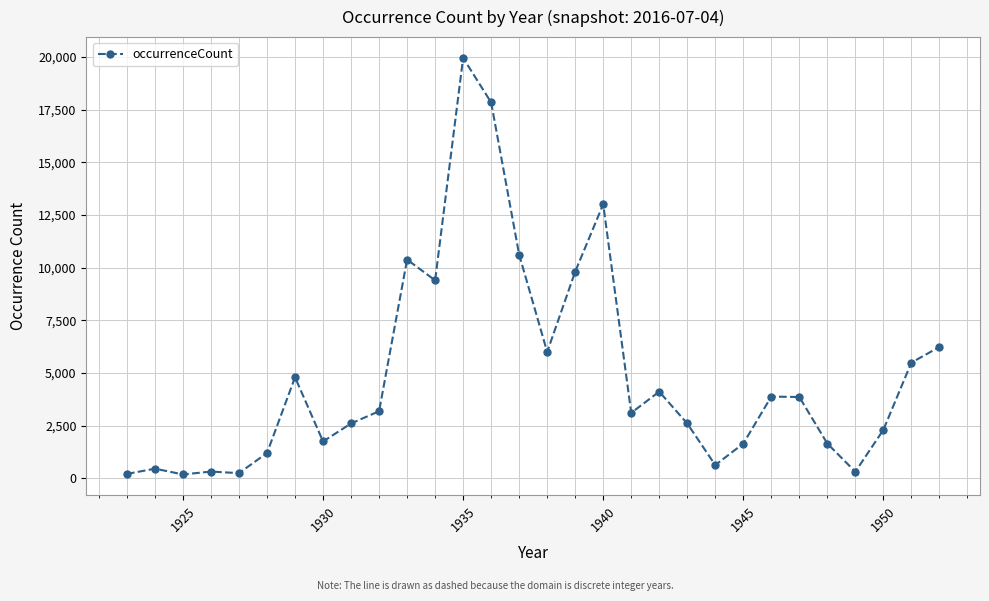

How many lines are shown in the chart?

1